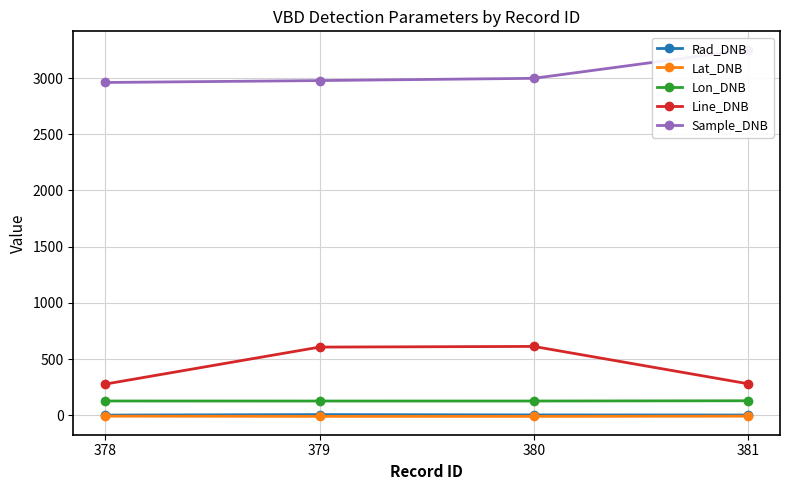

True or false: Lon_DNB and Lat_DNB cross at least once.

False